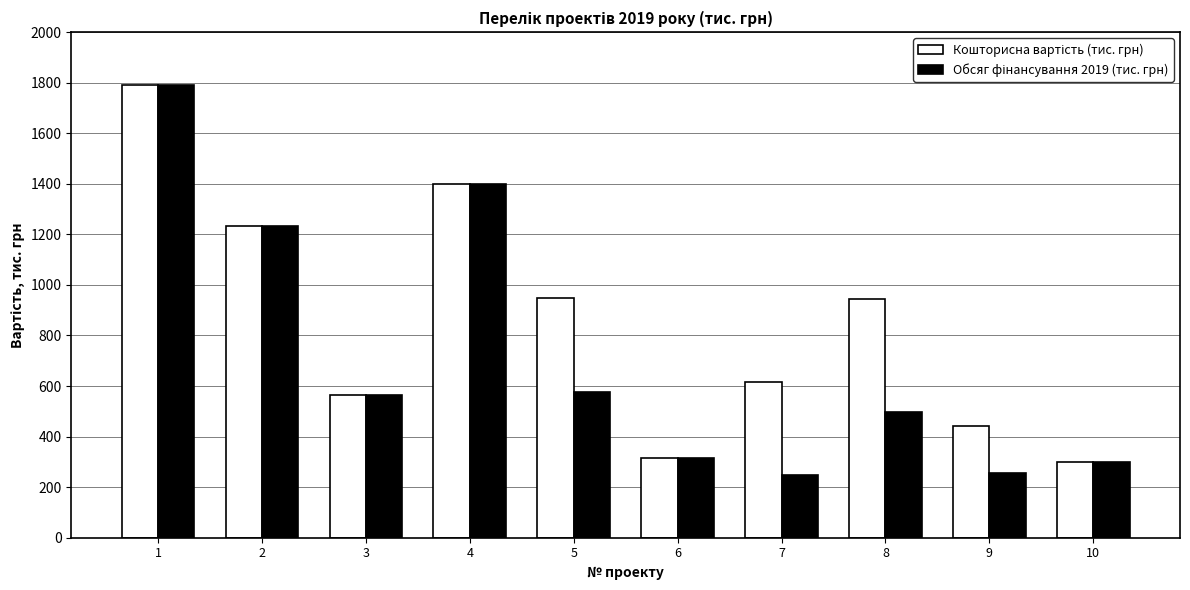

What is the maximum value shown in the chart?

1790.0